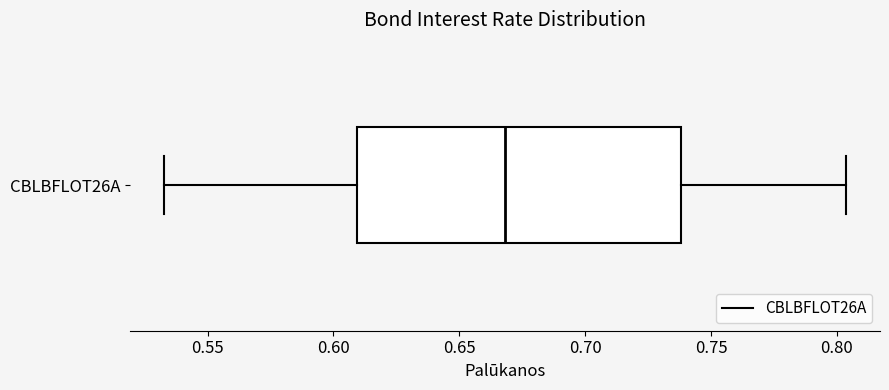

Transcribe this box plot: give where the median line is, the range the box spans, and where the two whiskers end, as read against the x-axis. The values are not printed on the chart, so give them approximately, as read against the axis.

median 0.670, box 0.610 to 0.740, whiskers 0.535 to 0.805